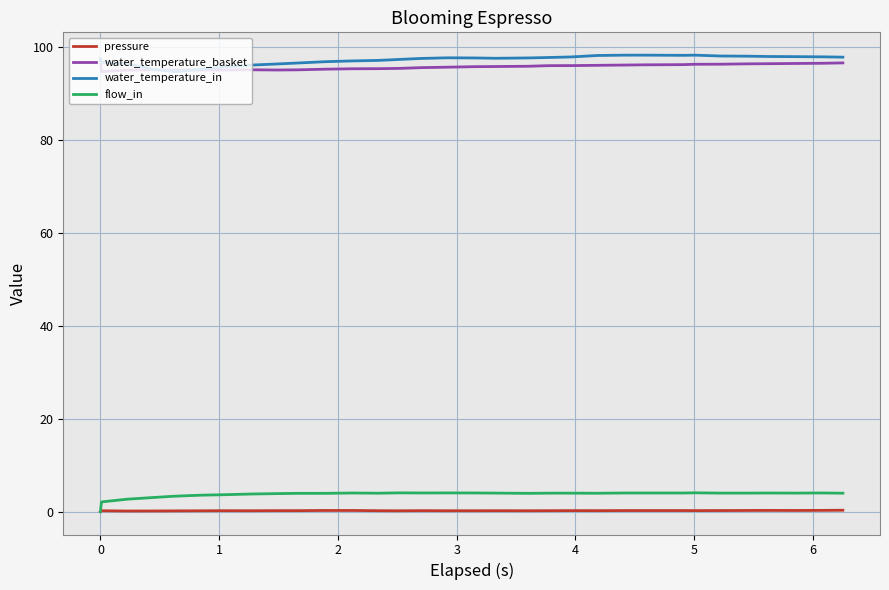

True or false: water_temperature_in and flow_in intersect in this chart.

False